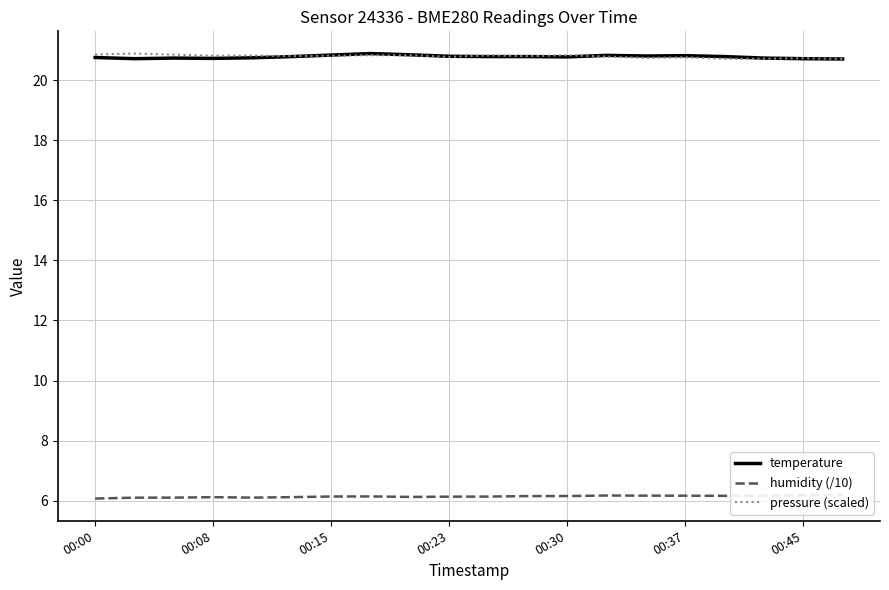

What is the maximum value shown in the chart?

20.9